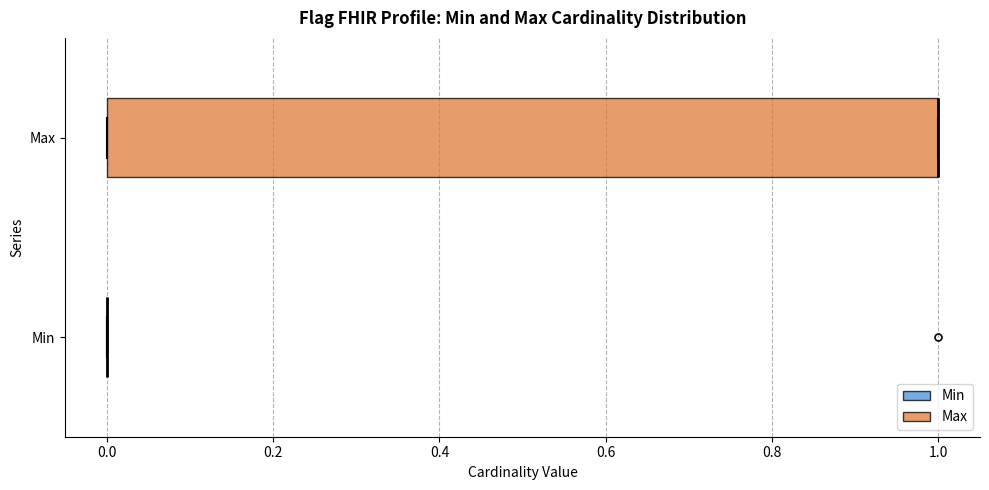

Where is the left edge of the box for Max on the x-axis? The values are not printed on the chart, so give them approximately, as read against the axis.

0